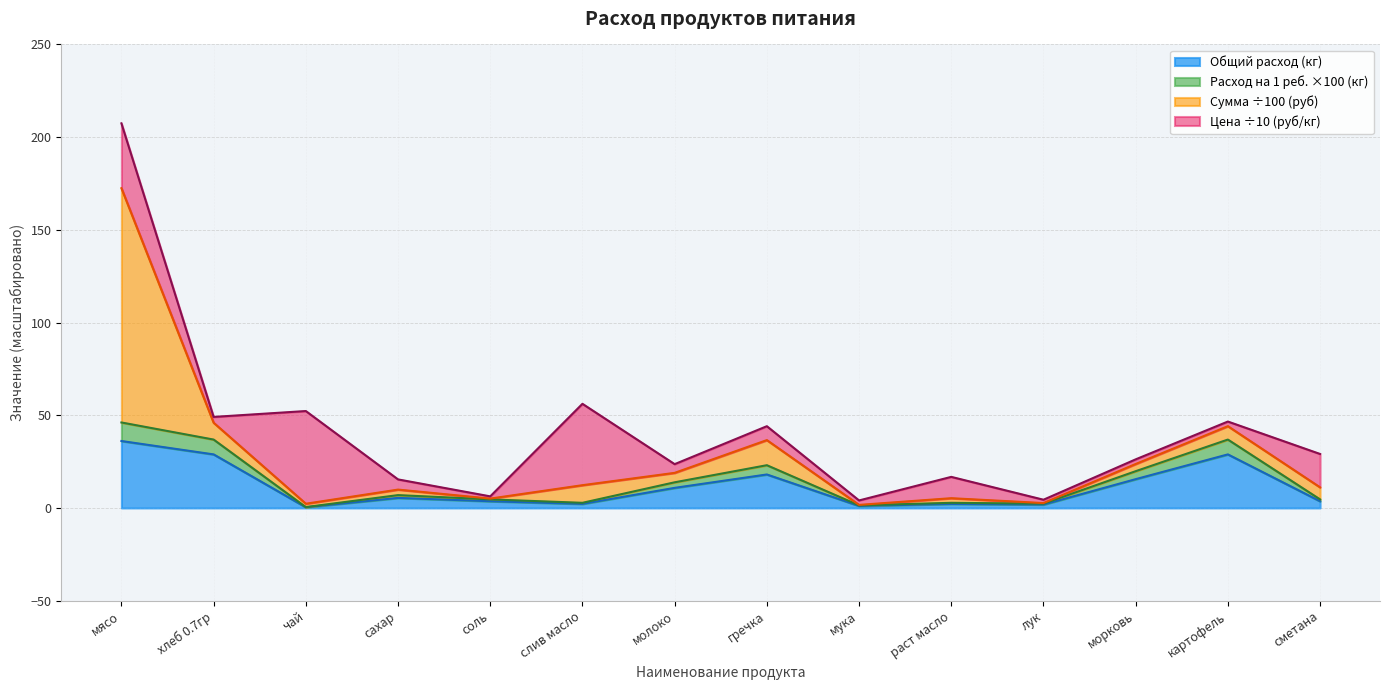

How many interior local valleys does the Расход на 1 реб. (кг) series have?

4